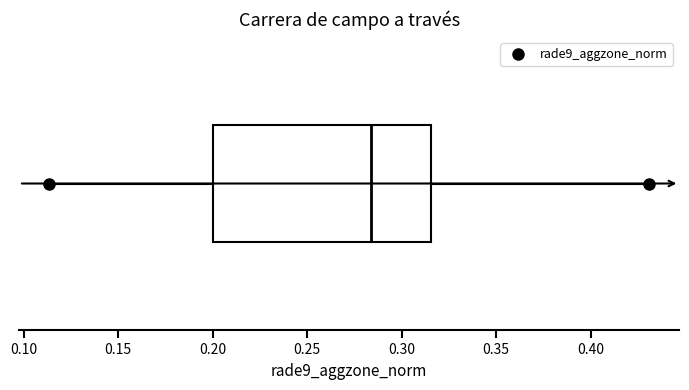

Transcribe this box plot: give where the median line is, the range the box spans, and where the two whiskers end, as read against the x-axis. The values are not printed on the chart, so give them approximately, as read against the axis.

median 0.285, box 0.200 to 0.315, whiskers 0.115 to 0.430